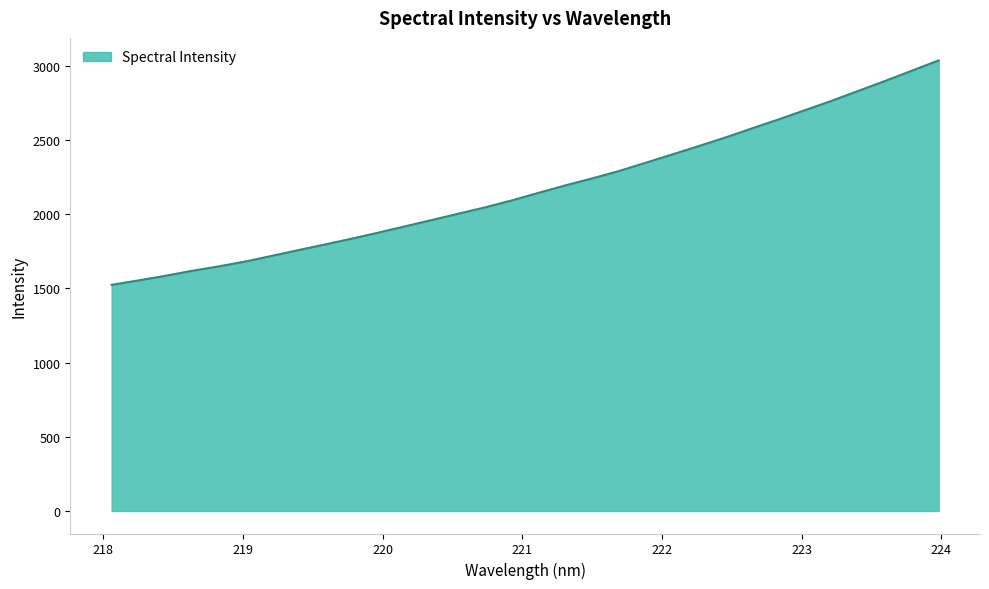

How many values are below 2144?

16